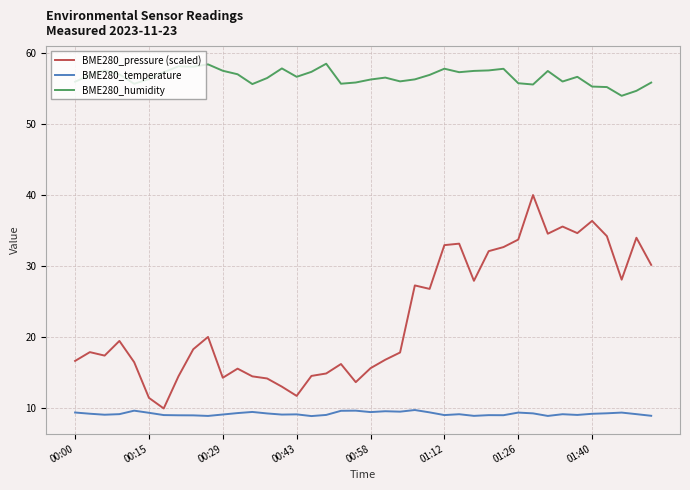

Which series has the largest range (max minus min)?

BME280_pressure (scaled)